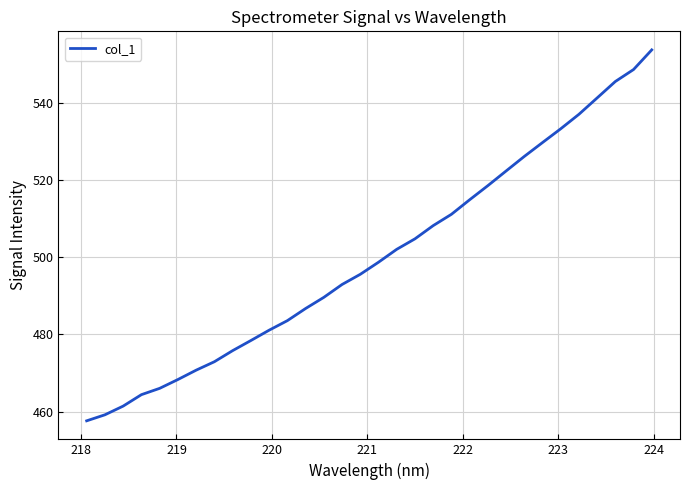

What is the smallest value displayed?

457.6